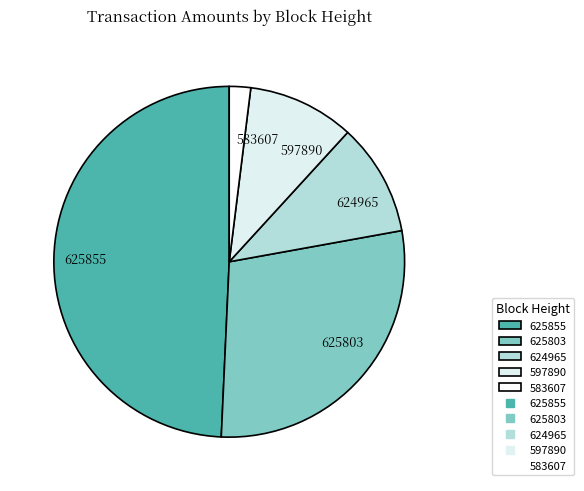

Which has a higher value, 625855 or 597890?

625855